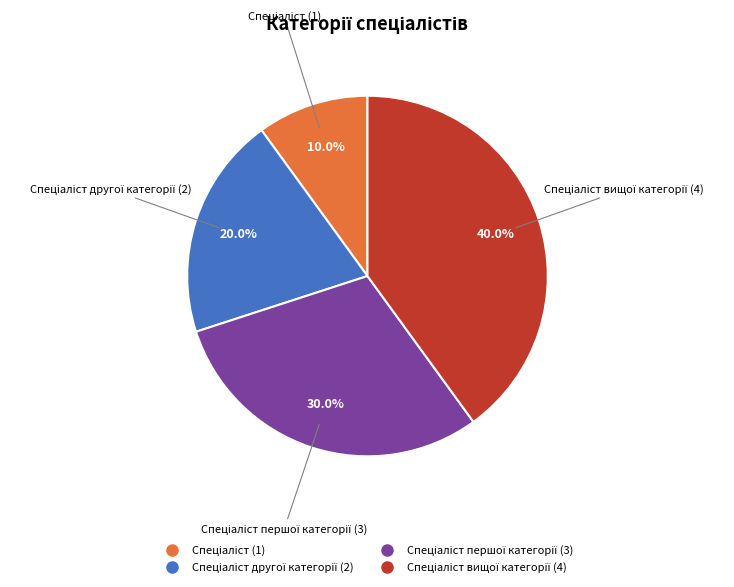

How many slices are in this pie chart?

4